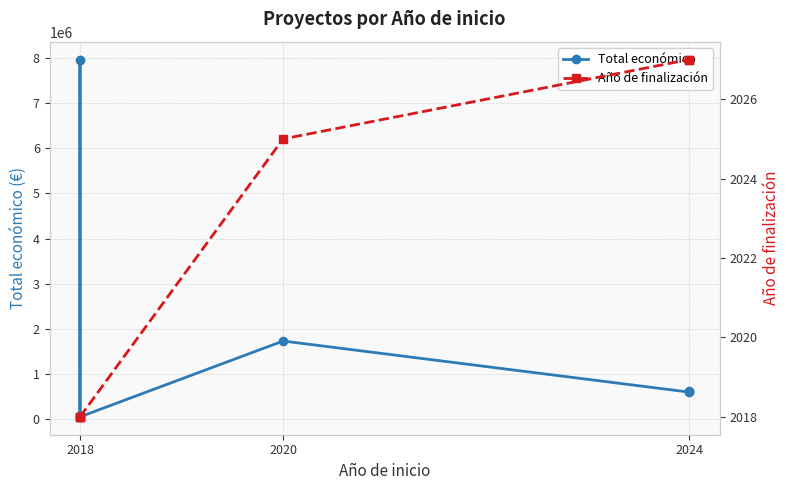

Which series changed the most between 2020 and 2024?

Total económico